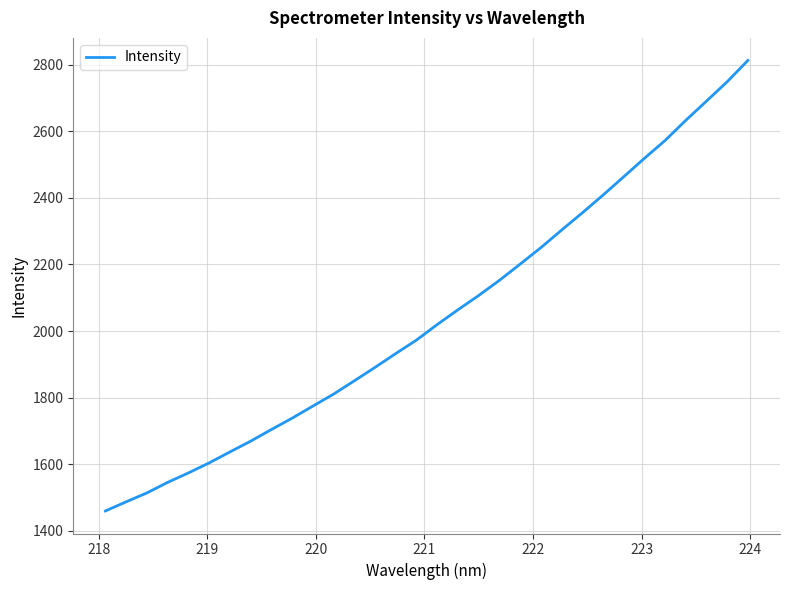

True or false: the data has more than 2 interior local peaks.

False